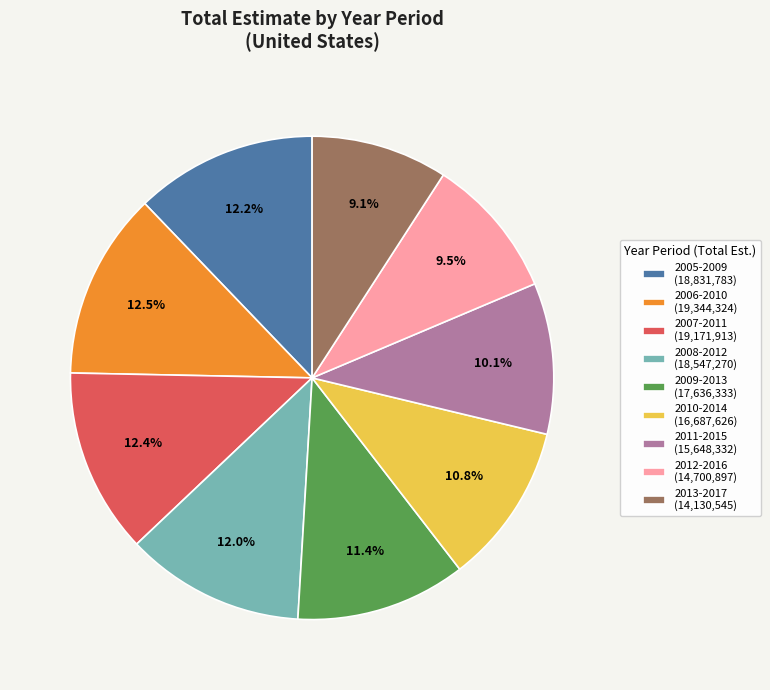

What is the ratio of the value at 2011-2015 (15,648,332) to the value at 2010-2014 (16,687,626)?

0.9